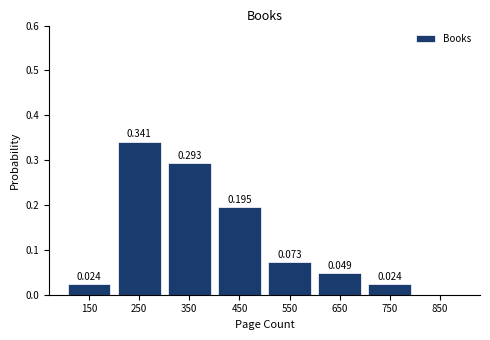

Over which range of the x-axis is the bar tallest?

200 to 300